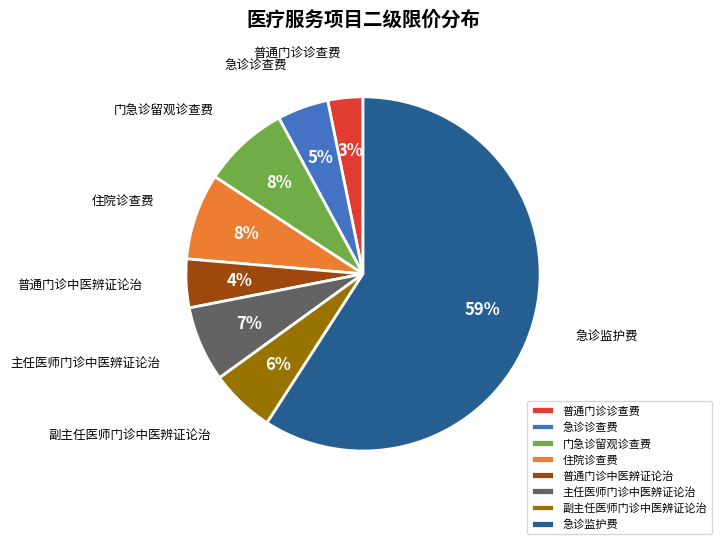

Between 门急诊留观诊查费 and 副主任医师门诊中医辨证论治, which is larger?

门急诊留观诊查费